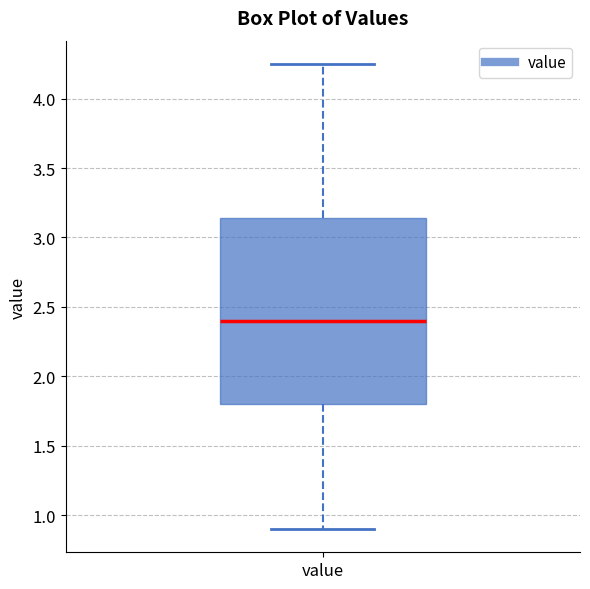

Where does the median line of the box for value sit on the y-axis? The values are not printed on the chart, so give them approximately, as read against the axis.

2.40